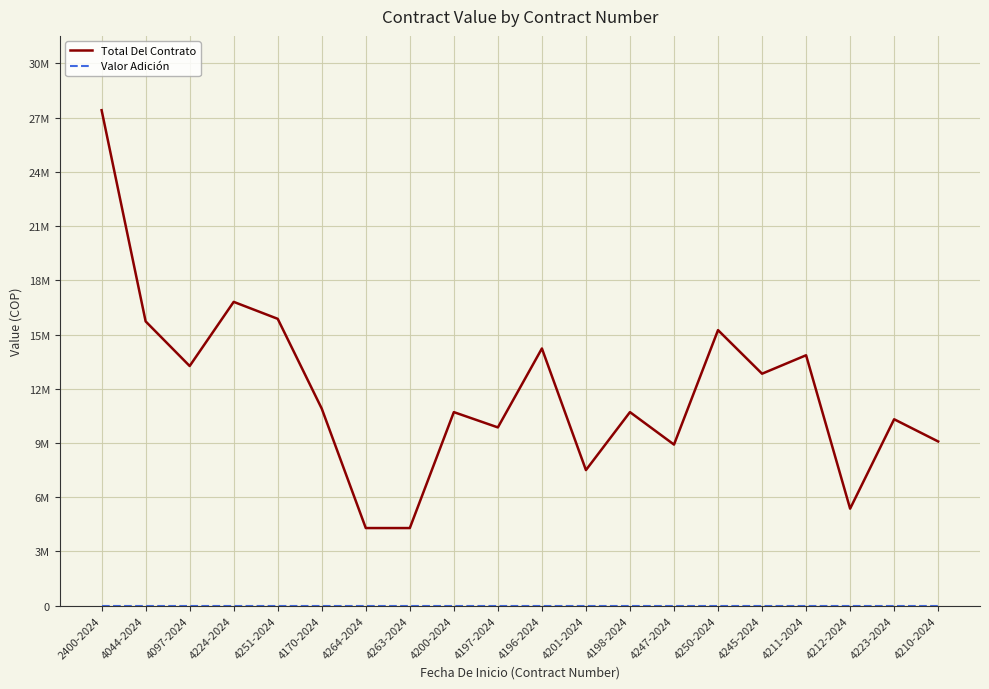

Is this an area chart (filled region under the line)?

No